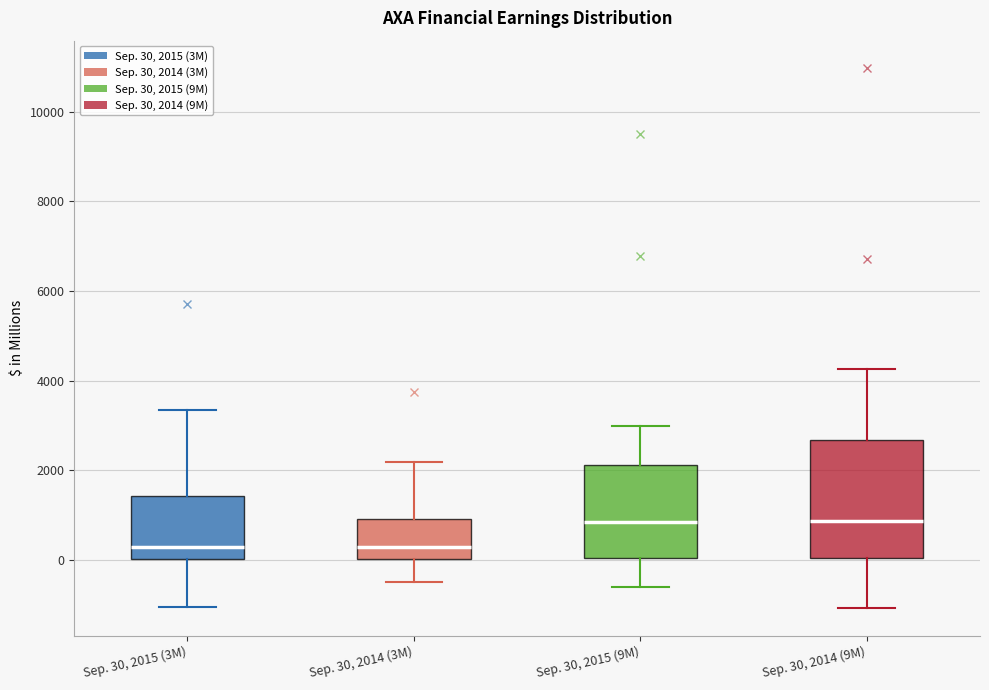

Reading left to right, read every box against the y-axis: the position of its median line, the range the box covers, and the ends of its whiskers. The values are not printed on the chart, so give them approximately, as read against the axis.

Sep. 30, 2015 (3M): median 200, box 0 to 1400, whiskers -1000 to 3400
Sep. 30, 2014 (3M): median 200, box 0 to 1000, whiskers -400 to 2200
Sep. 30, 2015 (9M): median 800, box 0 to 2200, whiskers -600 to 3000
Sep. 30, 2014 (9M): median 800, box 0 to 2600, whiskers -1000 to 4200